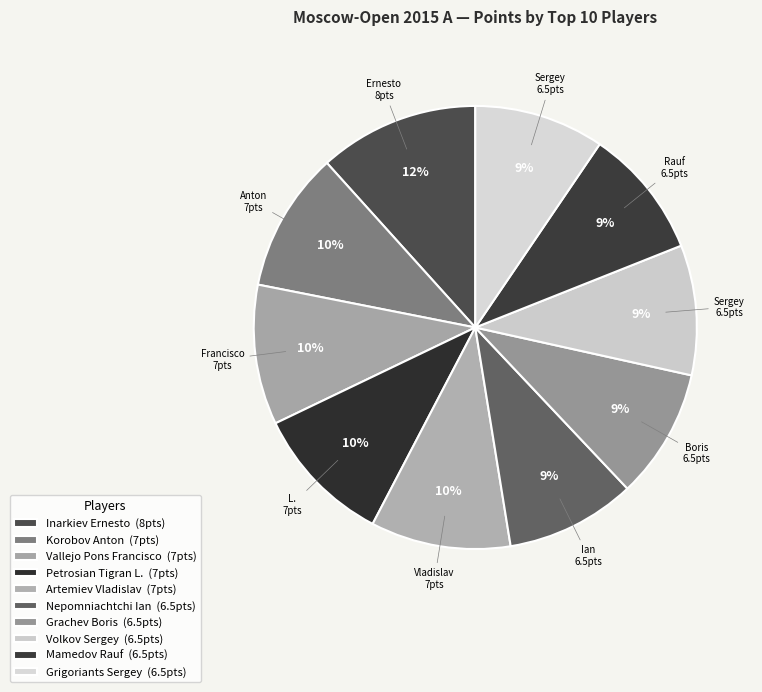

How many segments does this pie chart have?

10